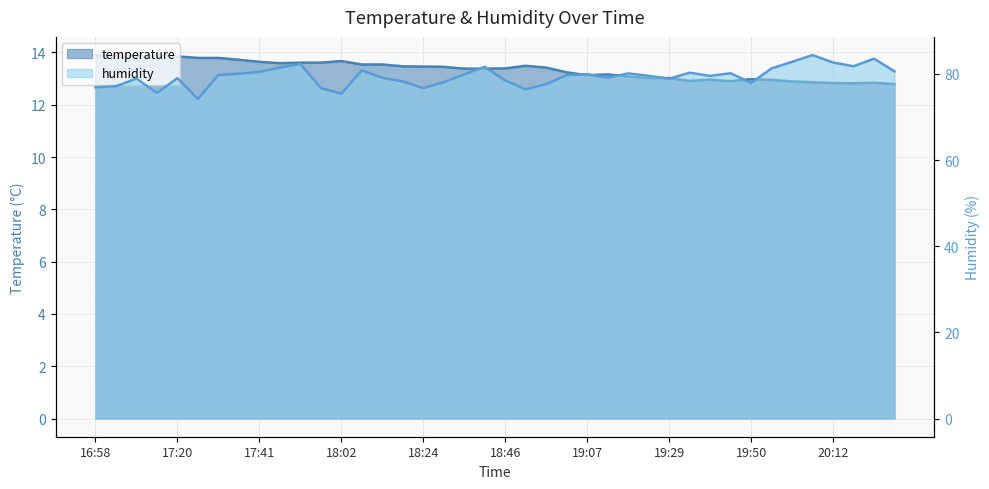

How many interior local peaks does the humidity series have?

11